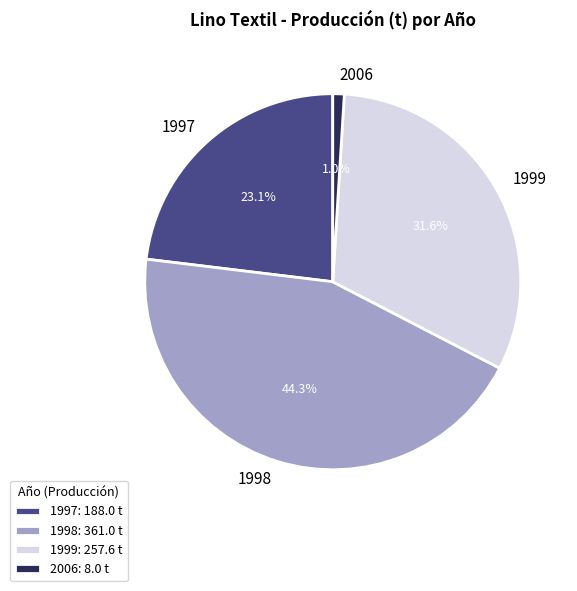

Which category has the smallest portion of the pie?

2006